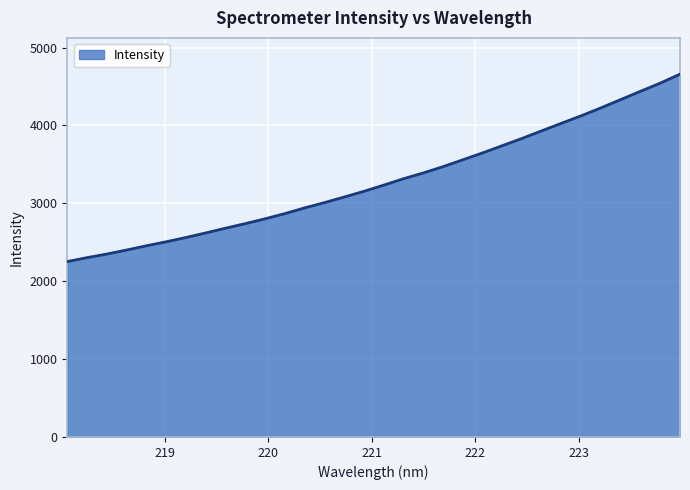

What is the greatest value displayed?

4658.0